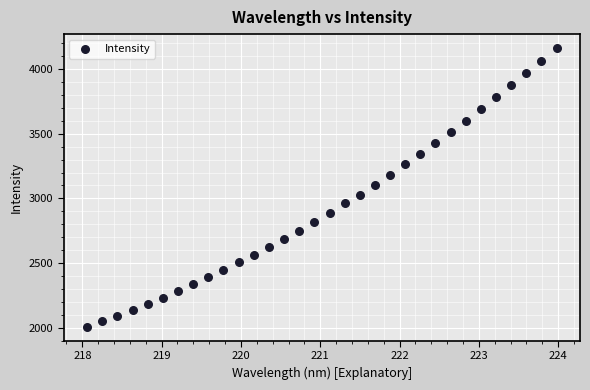

What is the range of Y values (max minus min)?

2155.0